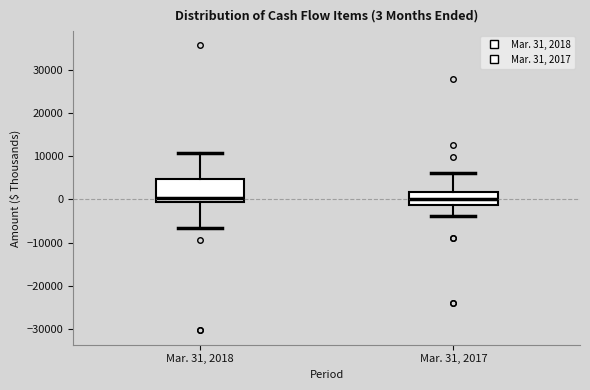

Which box is the tallest, from its lower edge to its upper edge?

Mar. 31, 2018